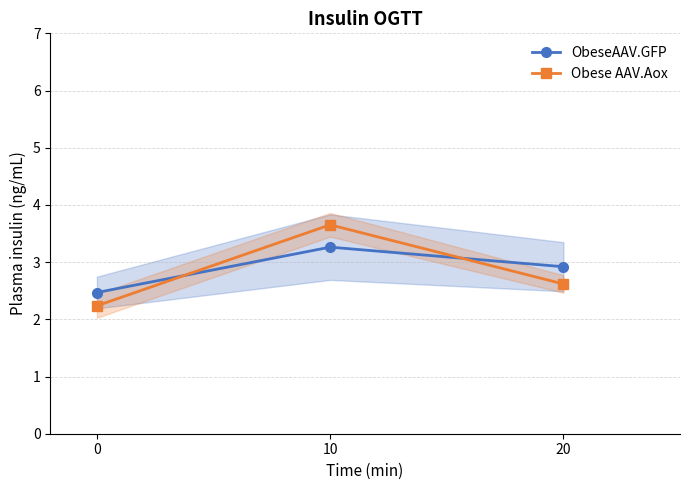

Rank the series by their maximum value, from lowest to highest.

ObeseAAV.GFP, Obese AAV.Aox